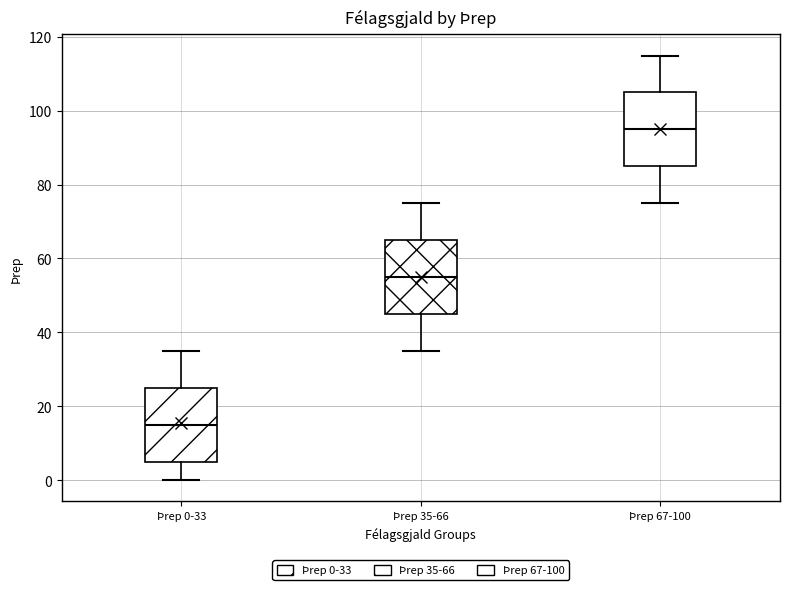

Which box's median line is the highest?

Þrep 67-100